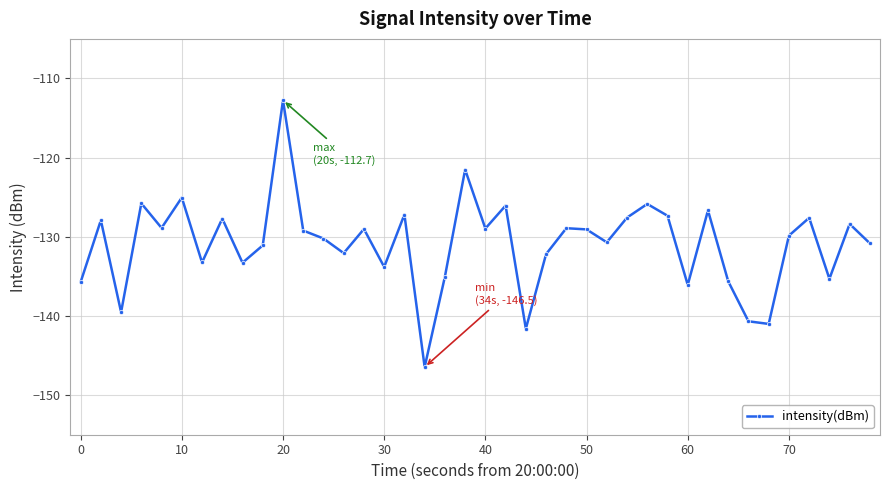

What is the average value?

-130.9